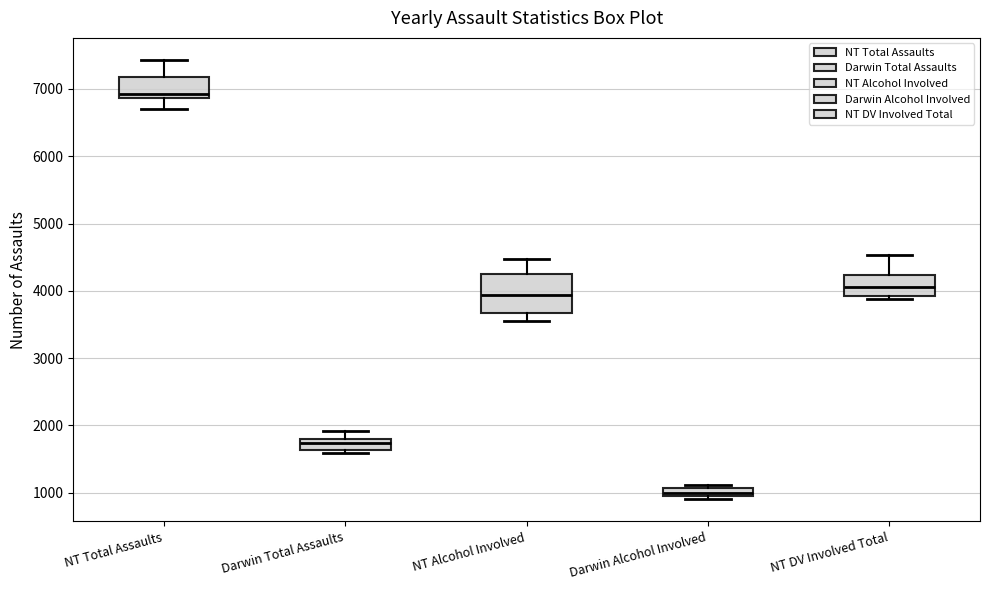

Which box has the lowest median line?

Darwin Alcohol Involved